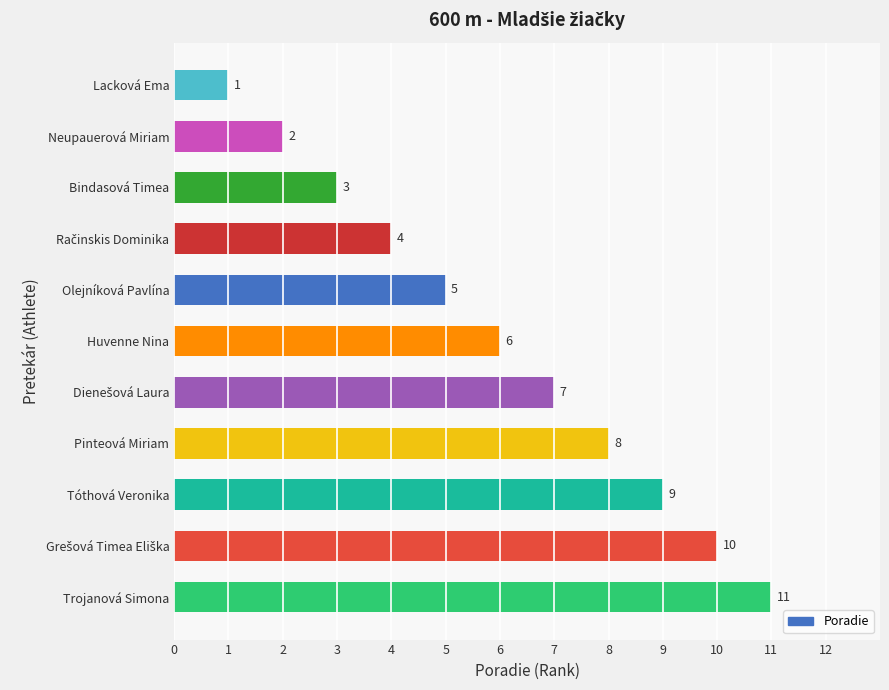

What is the smallest value displayed?

1